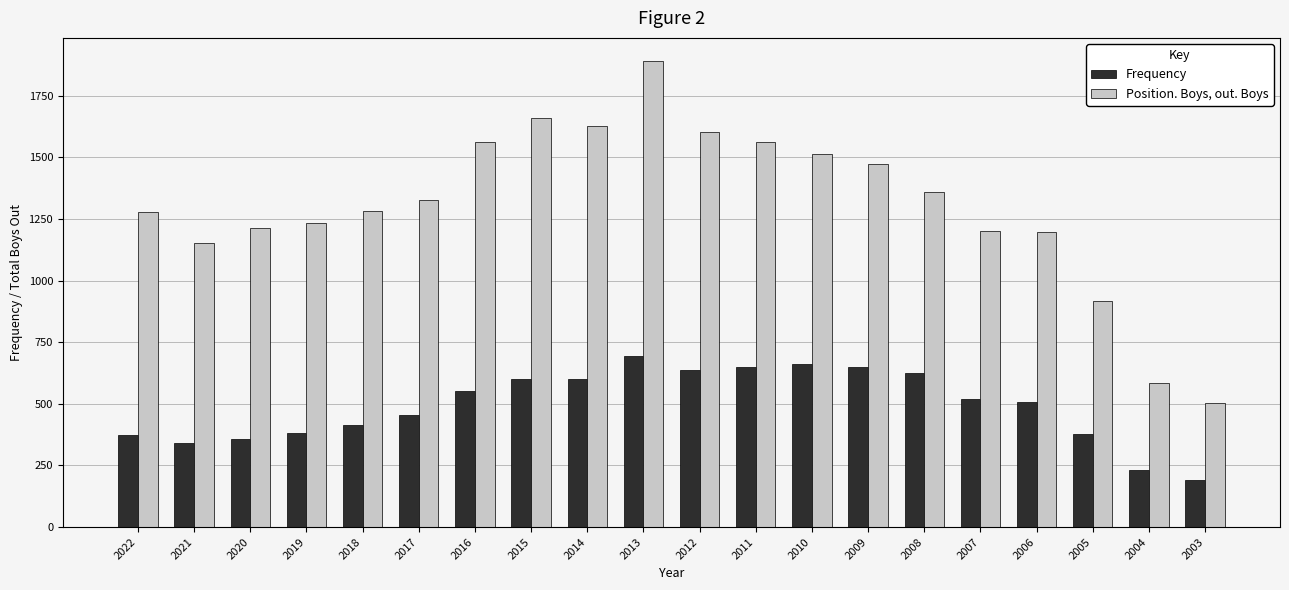

How many groups of bars are there?

20